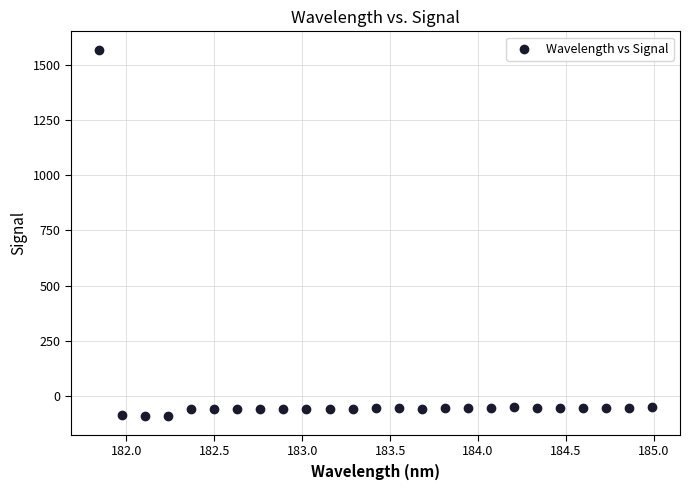

What is the range of X values (max minus min)?

3.1